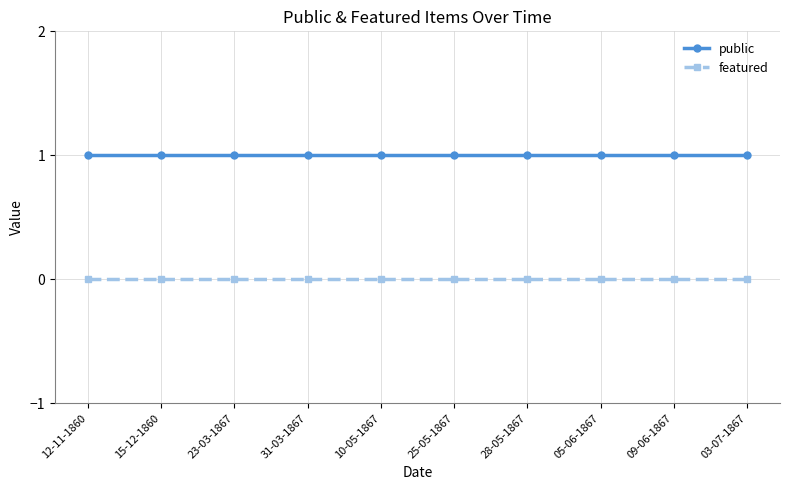

What is the sum of the public values at 15-12-1860 and 12-11-1860?

2